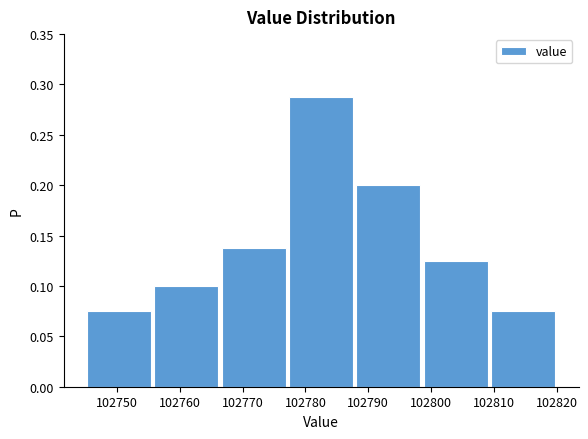

Over which range of the x-axis is the bar tallest?

102777 to 102788